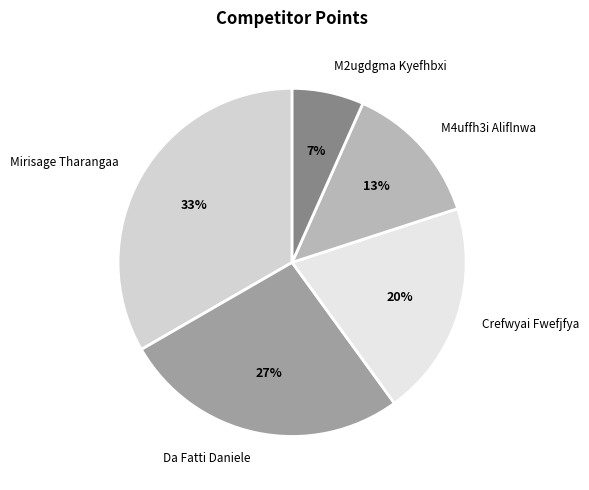

What percentage is the Mirisage Tharangaa slice, to the nearest percent?

33%